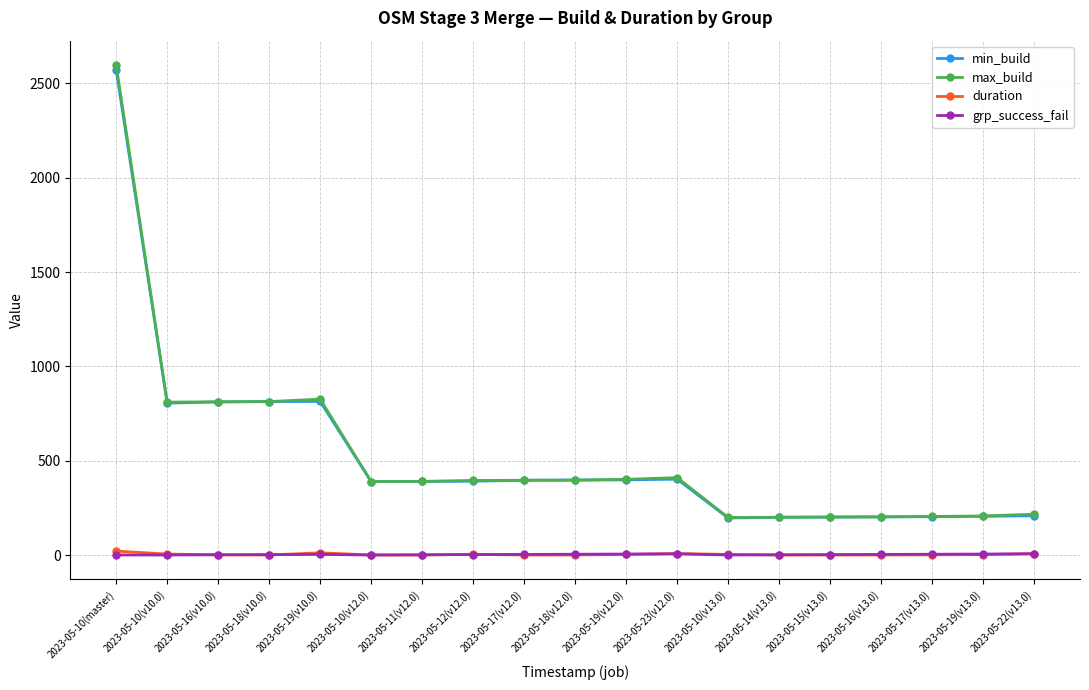

Which series has the largest range (max minus min)?

max_build